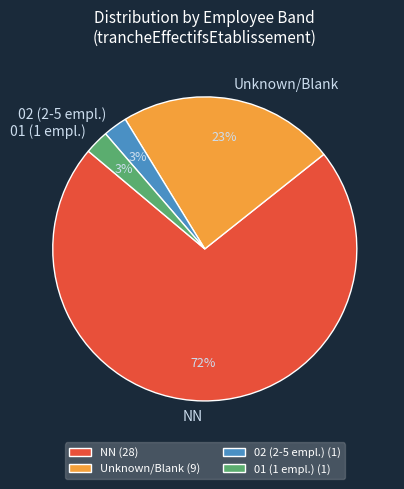

Is it true that Unknown/Blank (9) is 23% of the pie?

True